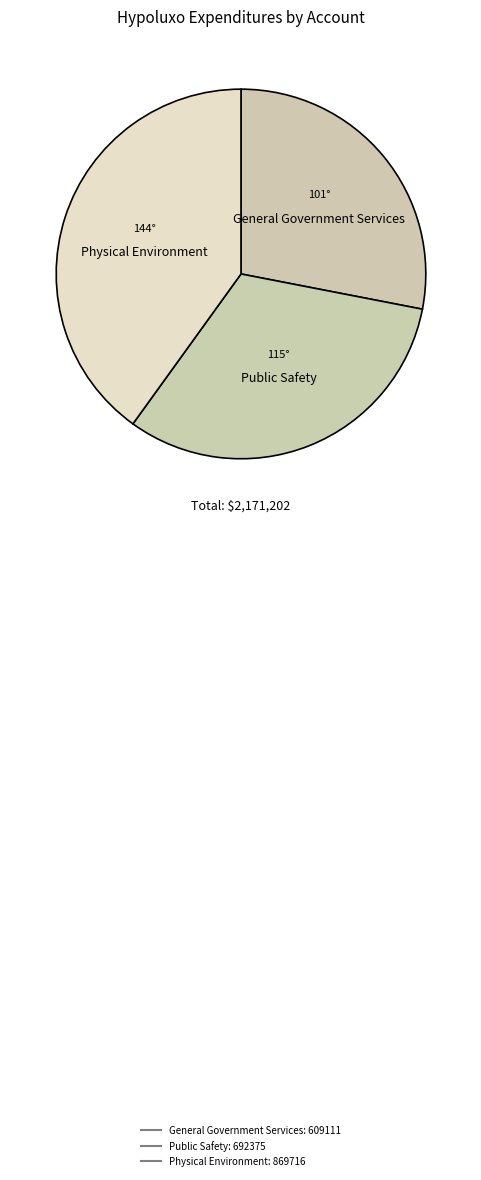

How many slices are in this pie chart?

3